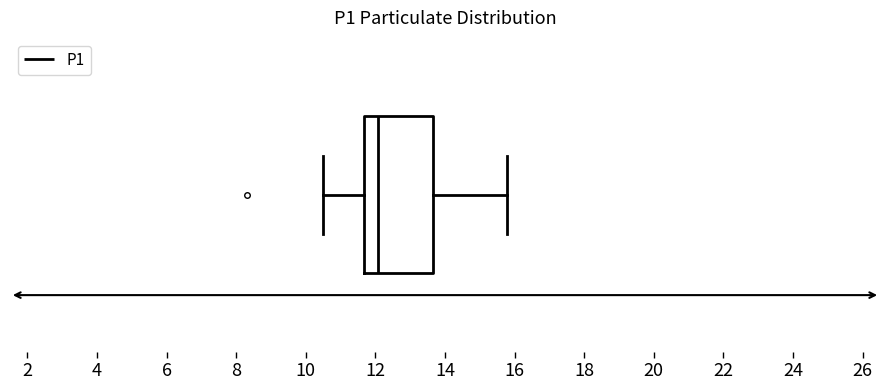

Read this box plot against the x-axis: the position of the median line, the range covered by the box, and the ends of both whiskers. The values are not printed on the chart, so give them approximately, as read against the axis.

median 12.0, box 11.6 to 13.6, whiskers 10.6 to 15.8